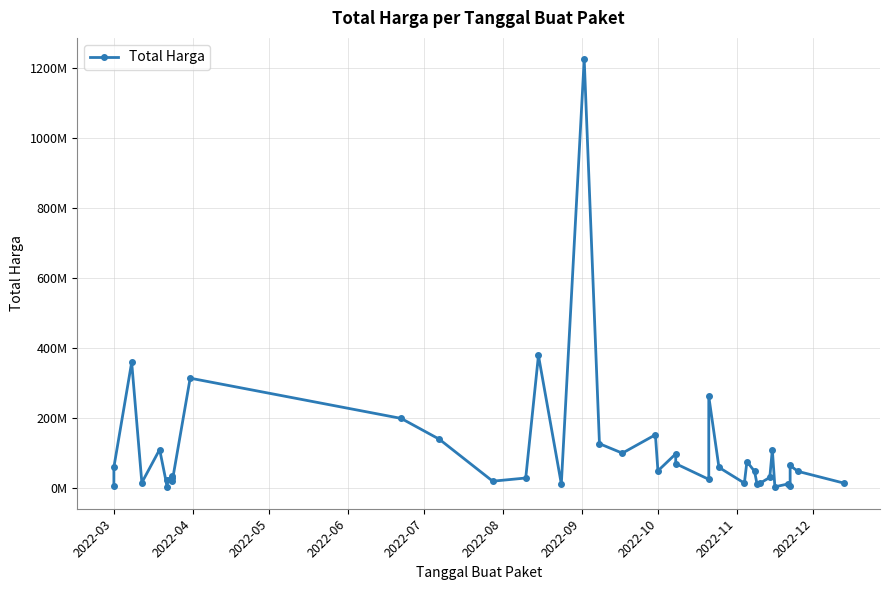

Reading left to right, transcribe all the data shown in this chart.

6936000	59935000	359500000	15787200	110389990	2395750	23680800	34132505	27720000	21231000	314121780	199200000	139800000	19950000	29000000	379075000	12000000	1224682000	127000000	100000000	152477000	49478000	98000000	70000000	25200000	262118150	59375000	14400000	75920000	48140000	11100000	13442000	30800000	110000000	3825000	11800000	5093000	65000000	48140000	14750000